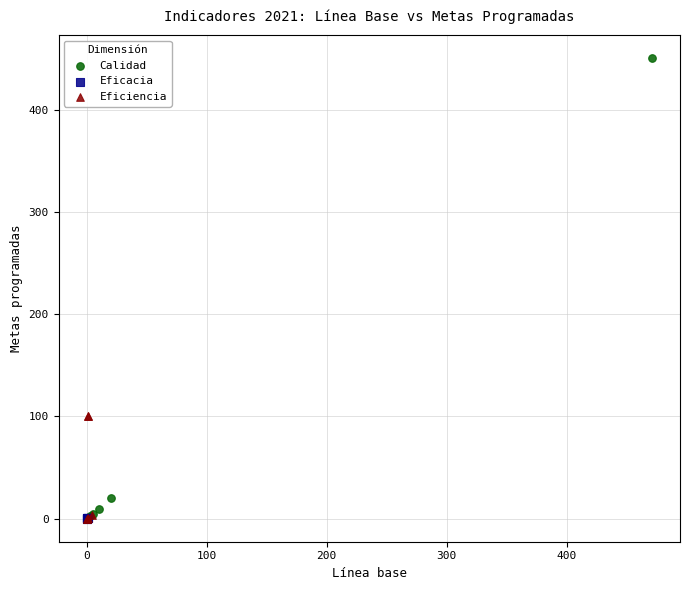

Which series contains the highest Y value?

Calidad